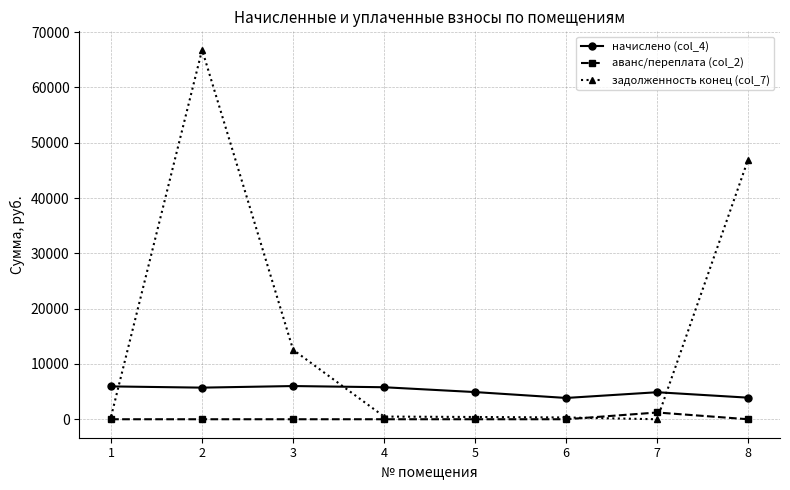

What is the difference between the highest and lowest values at 5?

4914.7